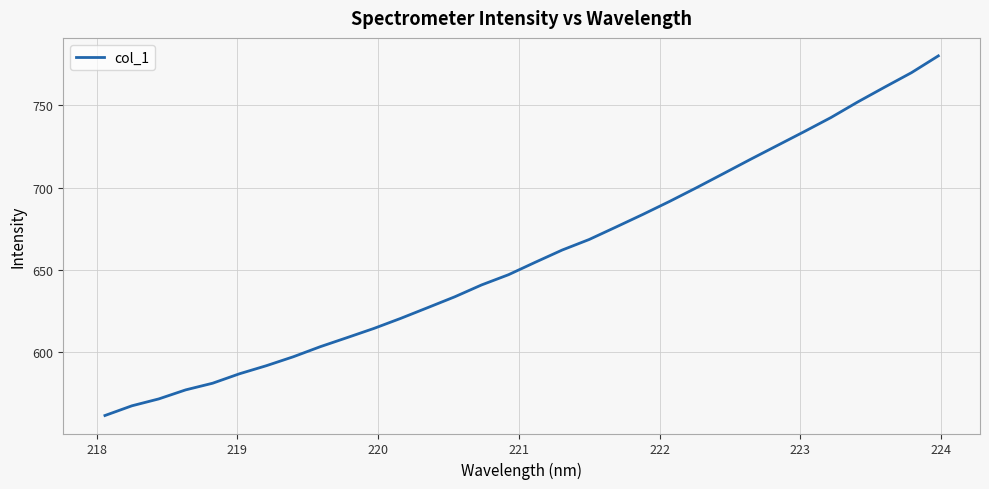

What is the maximum value shown in the chart?

779.8